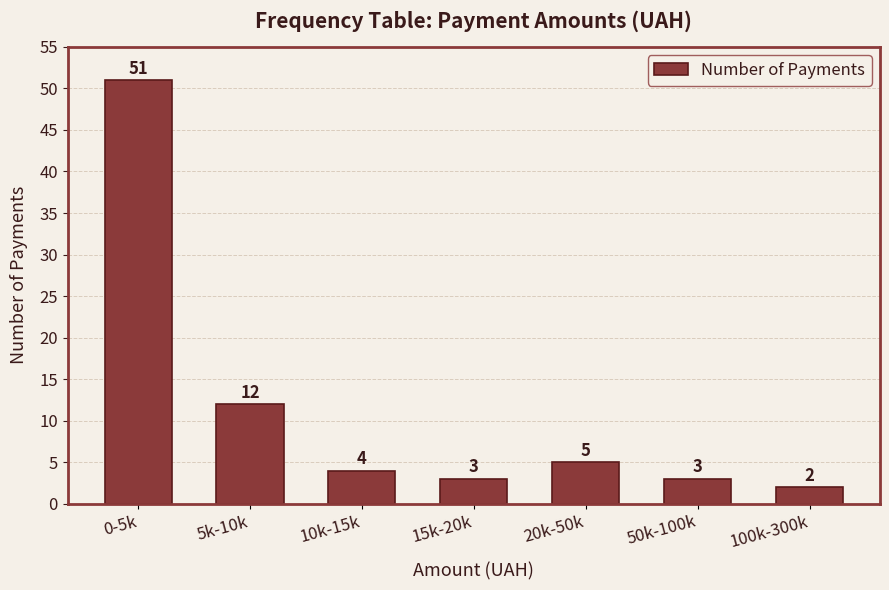

Reading right to left, list all the values displayed in this chart.

2	3	5	3	4	12	51